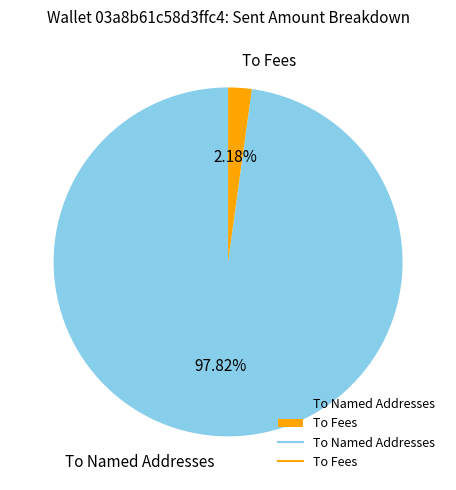

Combined, do To Fees and To Named Addresses account for over 50%?

Yes